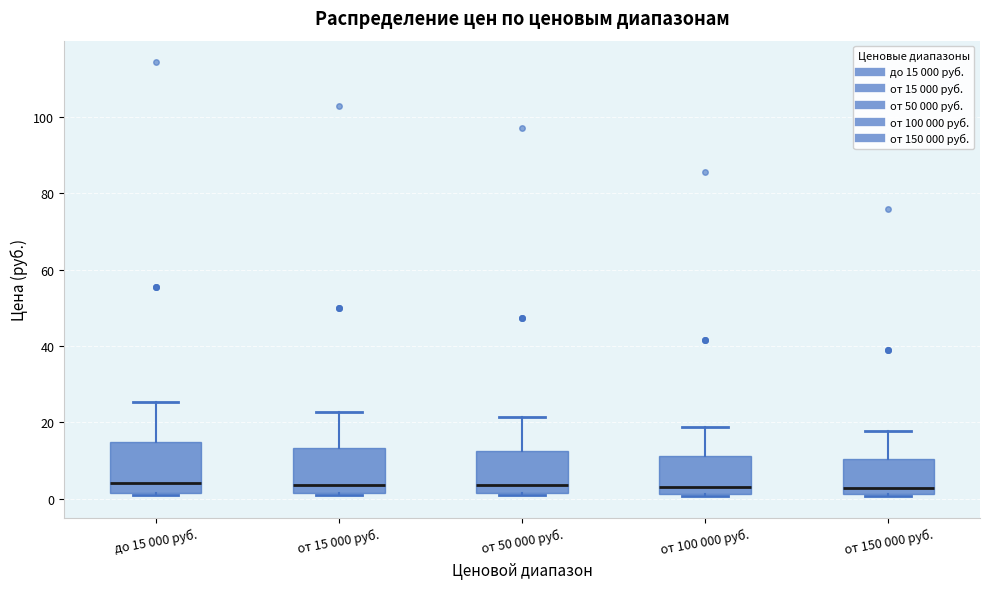

Reading left to right, transcribe this box plot: for each box, give where its median line is, the range the box spans, and where its two whiskers end, as read against the y-axis. The values are not printed on the chart, so give them approximately, as read against the axis.

до 15 000 руб.: median 4, box 2 to 14, whiskers 2 to 26
от 15 000 руб.: median 4, box 2 to 14, whiskers 0 to 22
от 50 000 руб.: median 4, box 2 to 12, whiskers 0 to 22
от 100 000 руб.: median 4, box 2 to 12, whiskers 0 to 18
от 150 000 руб.: median 2 (just above the box's lower edge), box 2 to 10, whiskers 0 to 18